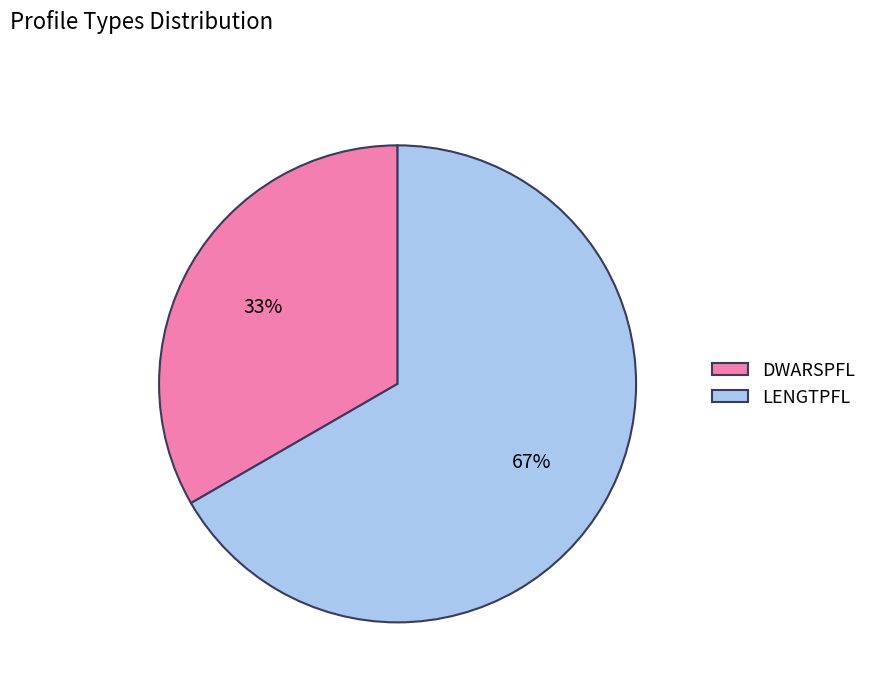

Approximately how many times larger is the value at DWARSPFL compared to LENGTPFL?

0.5